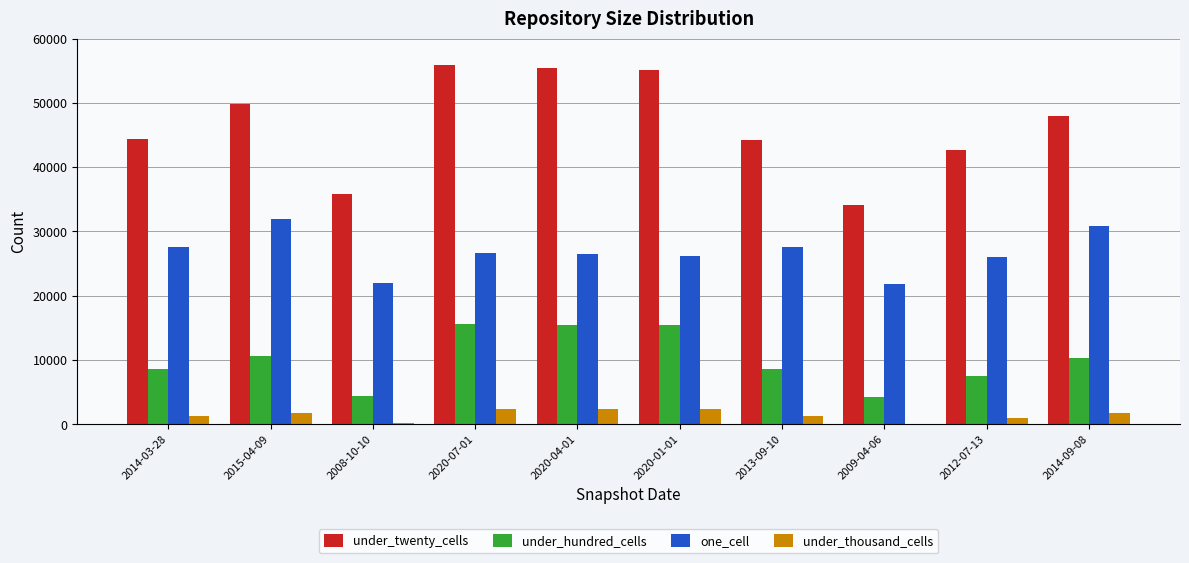

What is the sum of all one_cell values?

267271